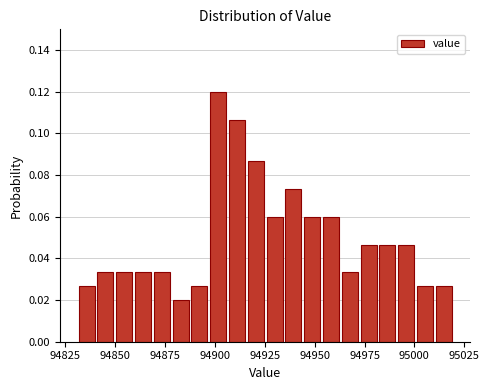

Around what value on the x-axis is the tallest bar? Give the approximate position of its centre, as read against the axis.

94900